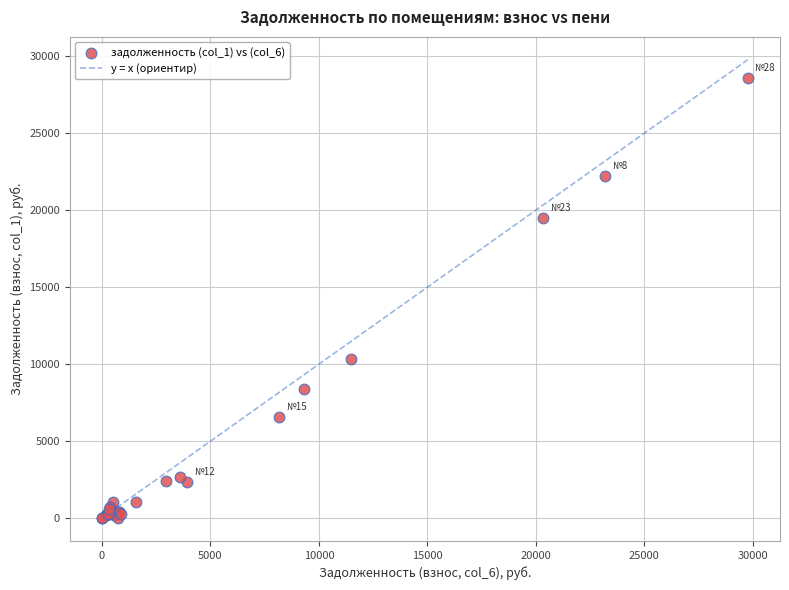

What Y value in the scatter plot is closest to 14291?

10312.4